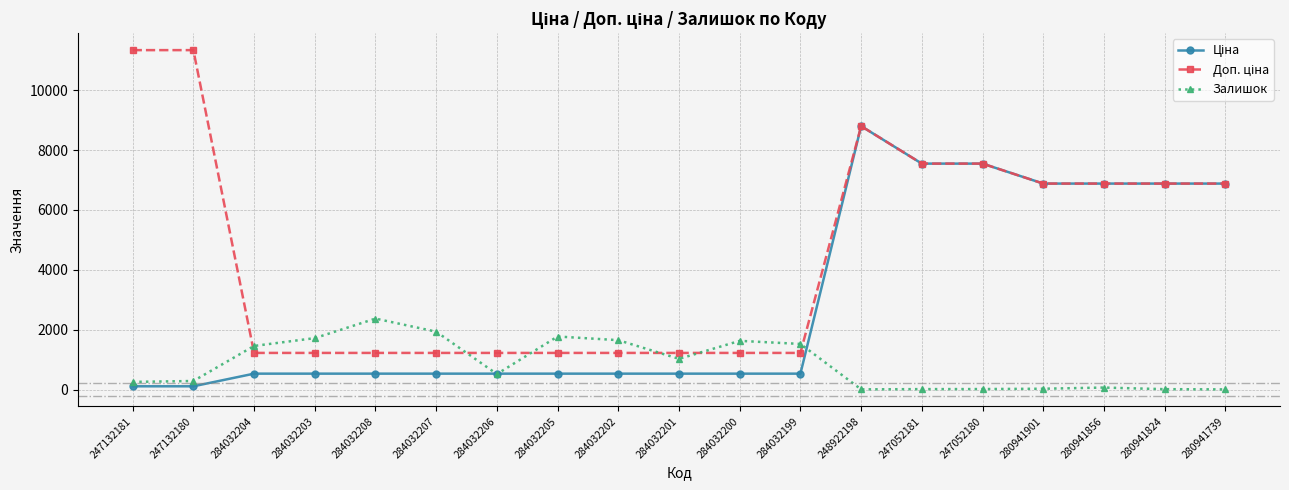

What position from the left is 247052180?

15